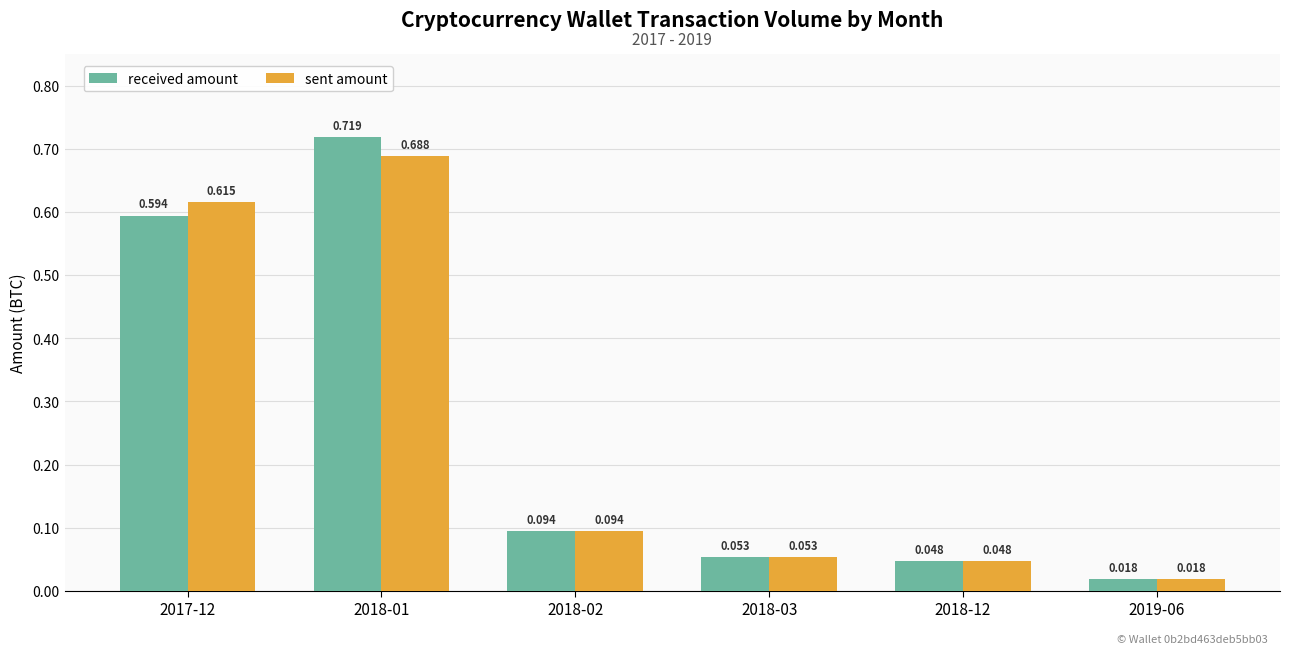

Rank the series by their maximum value, from lowest to highest.

sent amount, received amount